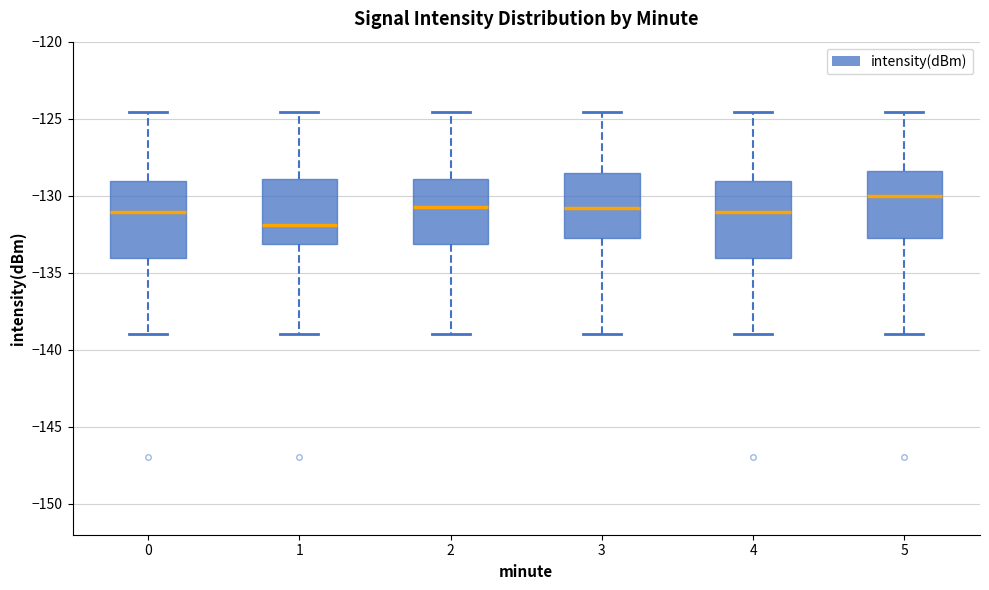

Reading left to right, transcribe this box plot: for each box, give where its median line is, the range the box spans, and where its two whiskers end, as read against the y-axis. The values are not printed on the chart, so give them approximately, as read against the axis.

0: median -131.0, box -134.0 to -129.0, whiskers -139.0 to -124.5
1: median -132.0, box -133.0 to -129.0, whiskers -139.0 to -124.5
2: median -130.5, box -133.0 to -129.0, whiskers -139.0 to -124.5
3: median -131.0, box -132.5 to -128.5, whiskers -139.0 to -124.5
4: median -131.0, box -134.0 to -129.0, whiskers -139.0 to -124.5
5: median -130.0, box -132.5 to -128.5, whiskers -139.0 to -124.5